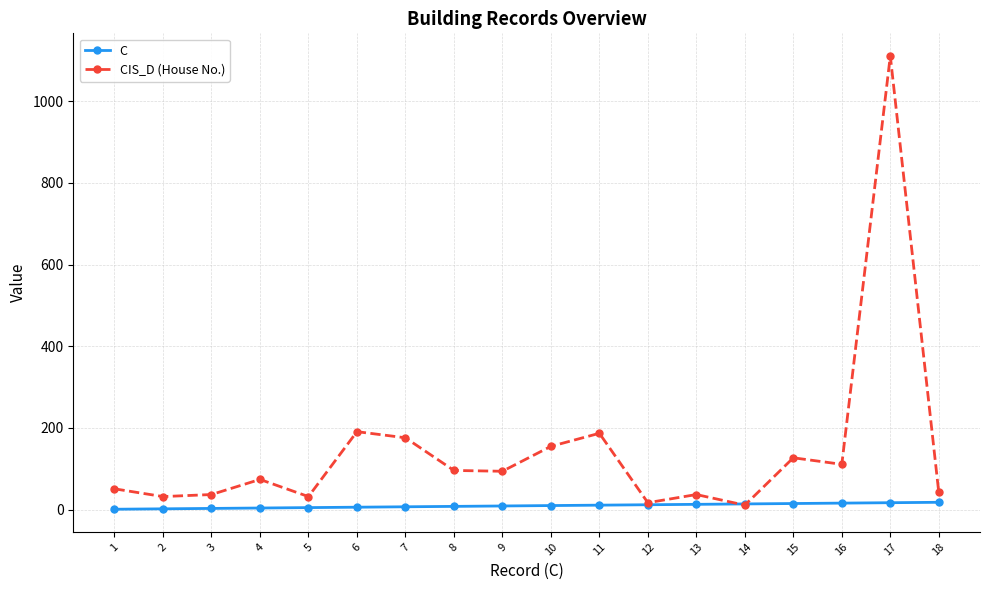

What is the total value across all series at 6?

197